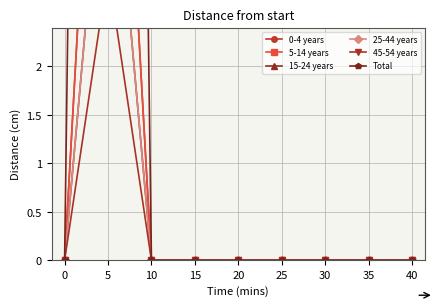

Is the value of 0-4 years at 15 greater than the value of 45-54 years at 25?

No